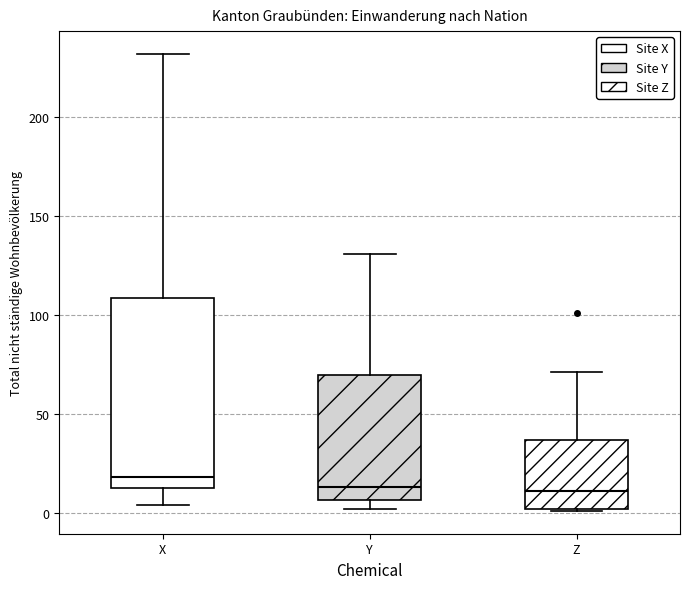

Reading left to right, transcribe this box plot: for each box, give where its median line is, the range the box spans, and where its two whiskers end, as read against the y-axis. The values are not printed on the chart, so give them approximately, as read against the axis.

X: median 20, box 15 to 110, whiskers 5 to 230
Y: median 15, box 5 to 70, whiskers 0 to 130
Z: median 10, box 0 to 35, whiskers 0 to 70